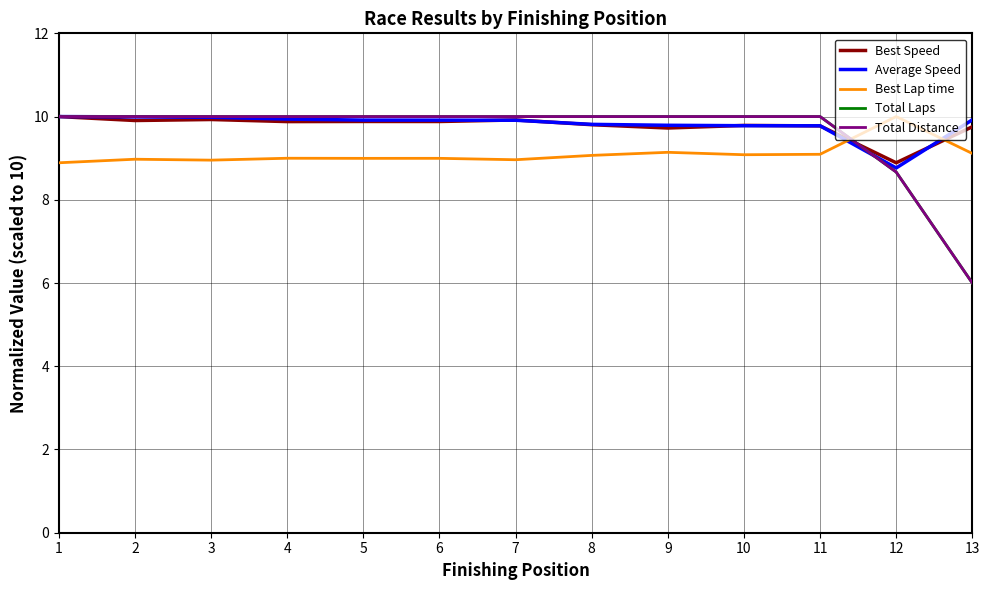

Is this an area chart (filled region under the line)?

No